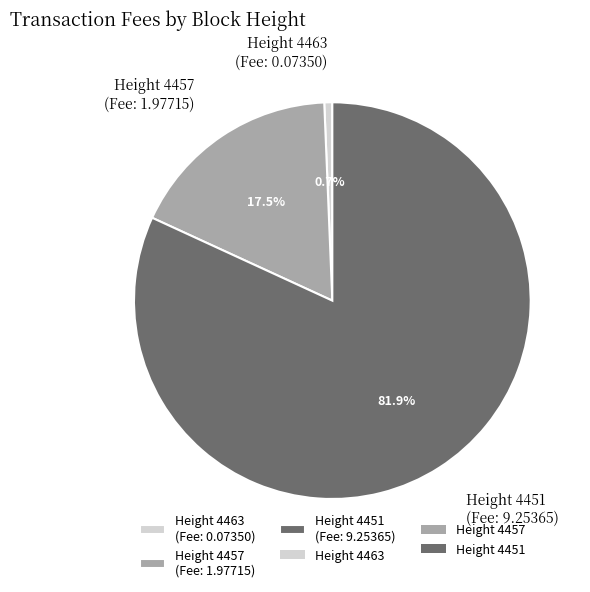

Rank the categories by value from lowest to highest.

Height 4463 (Fee: 0.07350), Height 4457 (Fee: 1.97715), Height 4451 (Fee: 9.25365)